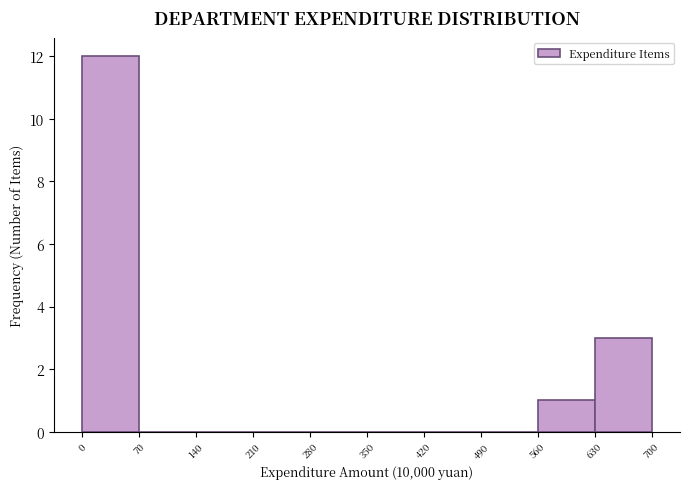

How tall is the bar that spans 0 to 70 on the x-axis? The values are not printed on the chart, so give them approximately, as read against the axis.

12